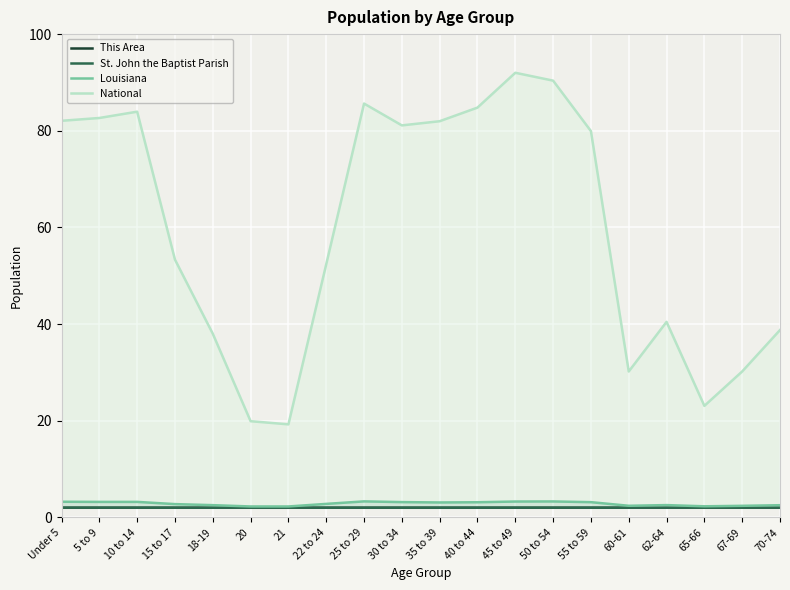

True or false: Louisiana has a value of 2.4 at 60-61.

True